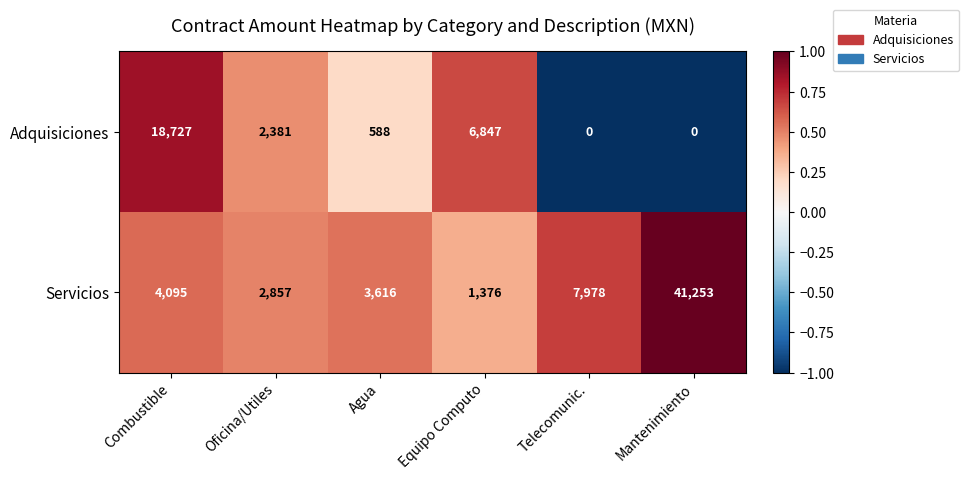

Rank the series at Telecomunic. from highest to lowest value.

Servicios, Adquisiciones